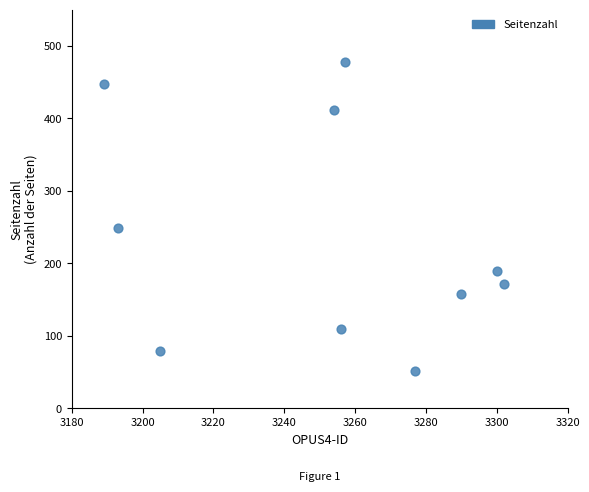

What is the range of X values (max minus min)?

113